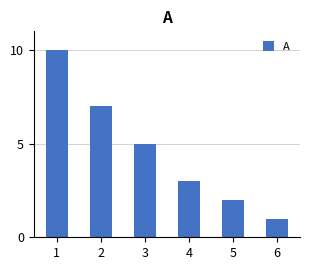

Where is the data nearest to the value 5?

3